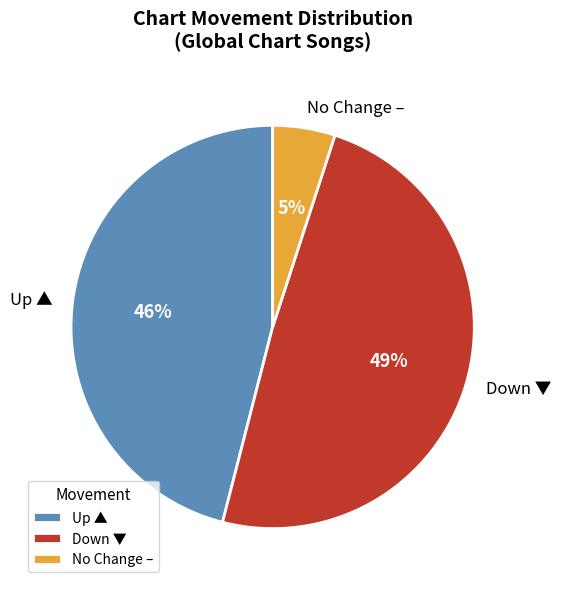

Which slice is the largest?

Down ▼